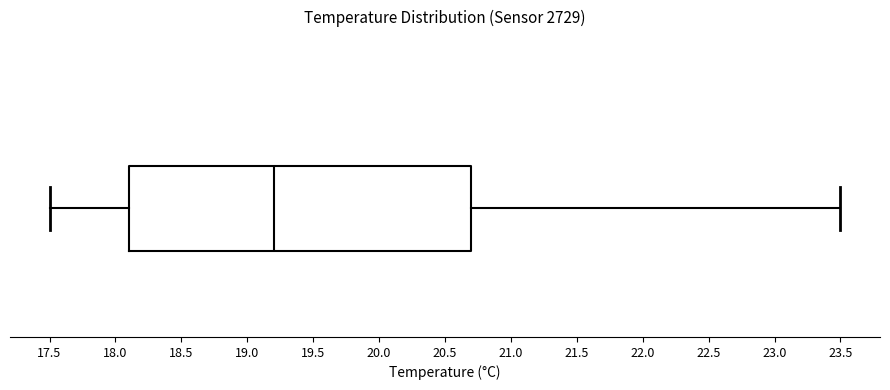

Read this box plot against the x-axis: the position of the median line, the range covered by the box, and the ends of both whiskers. The values are not printed on the chart, so give them approximately, as read against the axis.

median 19.2, box 18.1 to 20.7, whiskers 17.5 to 23.5